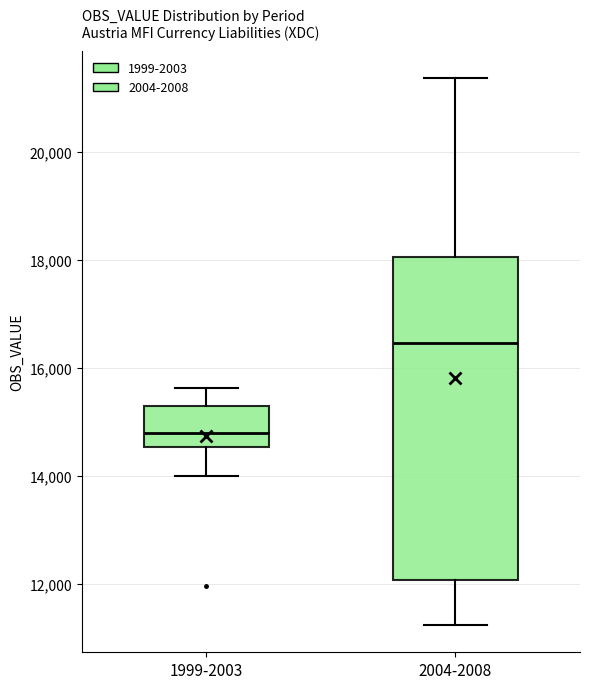

Reading left to right, transcribe this box plot: for each box, give where its median line is, the range the box spans, and where its two whiskers end, as read against the y-axis. The values are not printed on the chart, so give them approximately, as read against the axis.

1999-2003: median 14800, box 14600 to 15200, whiskers 14000 to 15600
2004-2008: median 16400, box 12000 to 18000, whiskers 11200 to 21400